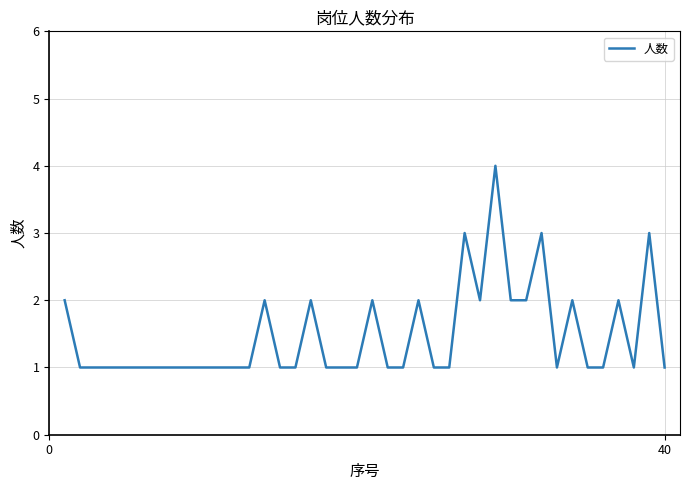

What is the average value?

1